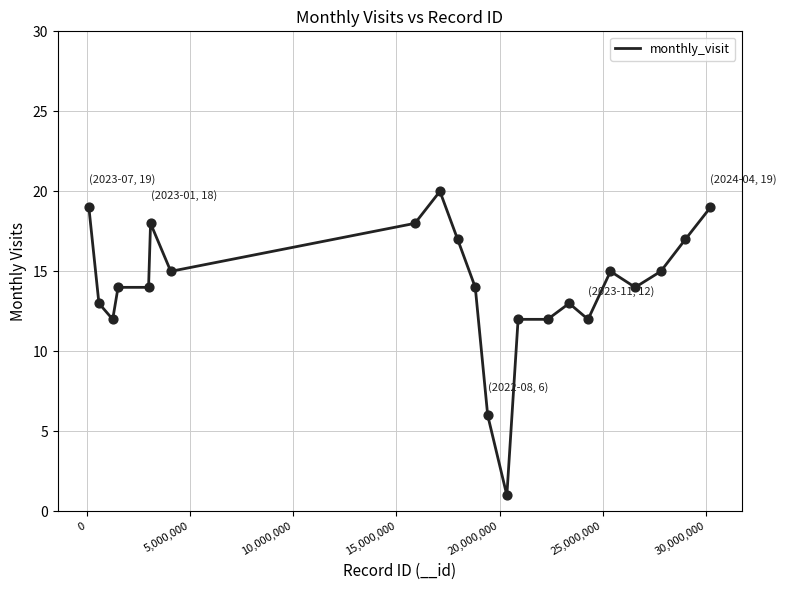

What is the difference between the maximum and minimum values?

19